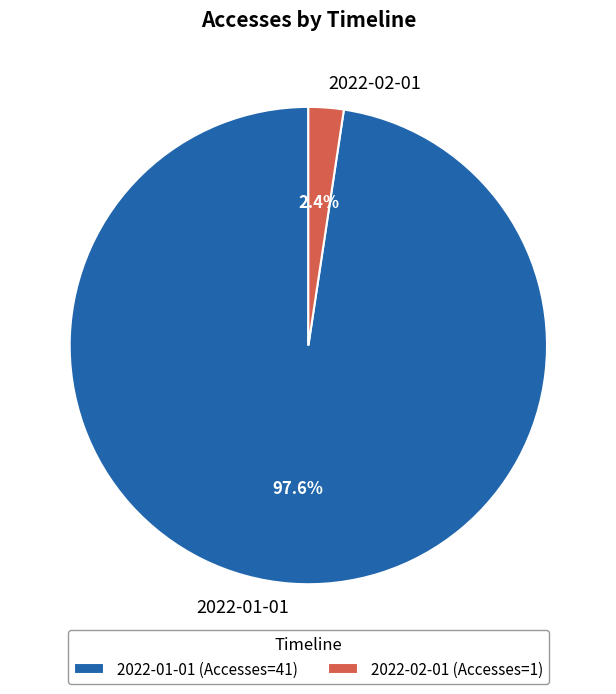

Does 2022-01-01 account for over 50% of the chart?

Yes